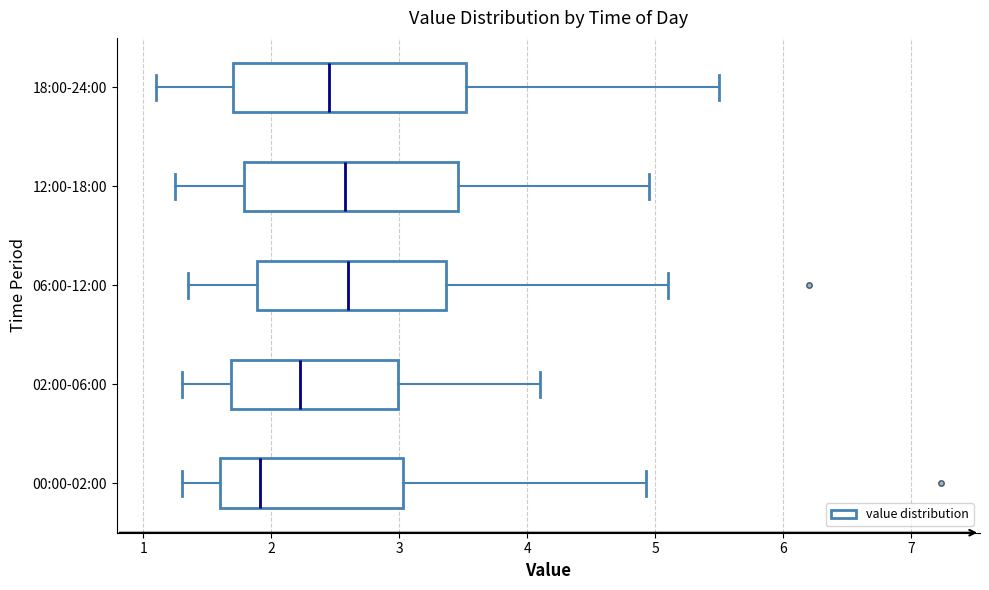

Reading bottom to top, read every box against the x-axis: the position of its median line, the range the box covers, and the ends of its whiskers. The values are not printed on the chart, so give them approximately, as read against the axis.

00:00-02:00: median 1.9, box 1.6 to 3.0, whiskers 1.3 to 4.9
02:00-06:00: median 2.2, box 1.7 to 3.0, whiskers 1.3 to 4.1
06:00-12:00: median 2.6, box 1.9 to 3.4, whiskers 1.4 to 5.1
12:00-18:00: median 2.6, box 1.8 to 3.5, whiskers 1.3 to 5.0
18:00-24:00: median 2.5, box 1.7 to 3.5, whiskers 1.1 to 5.5